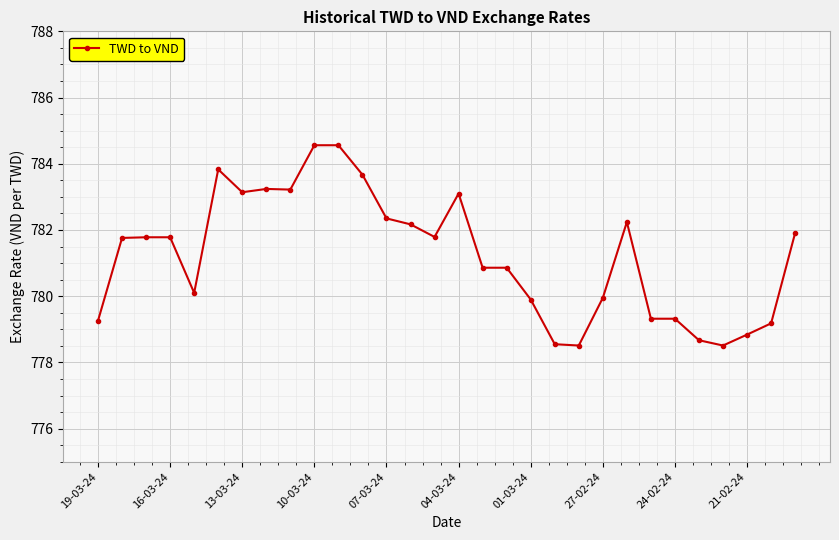

What is the sum of all values?

23436.9